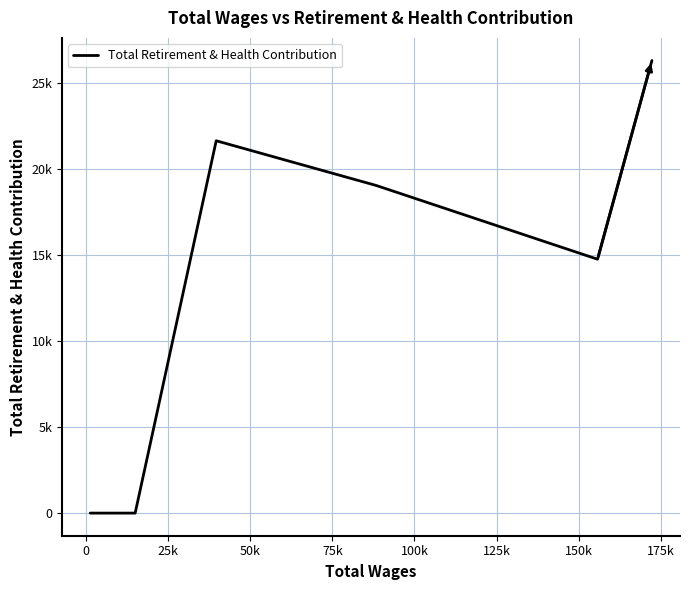

What is the sum of all values?

81729